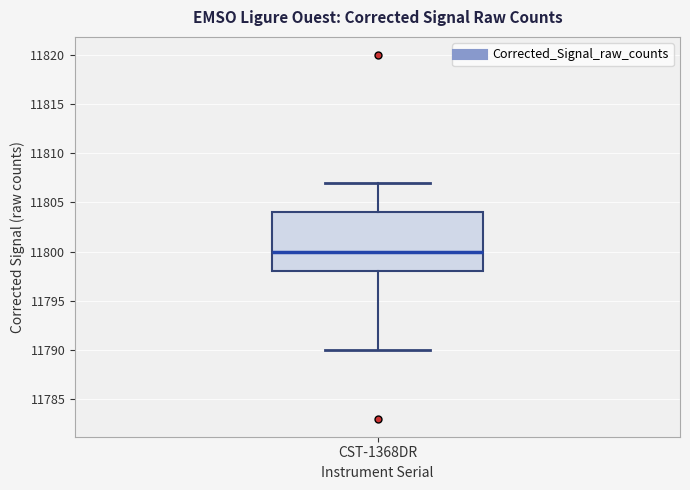

Transcribe this box plot: give where the median line is, the range the box spans, and where the two whiskers end, as read against the y-axis. The values are not printed on the chart, so give them approximately, as read against the axis.

median 11800, box 11798 to 11804, whiskers 11790 to 11807